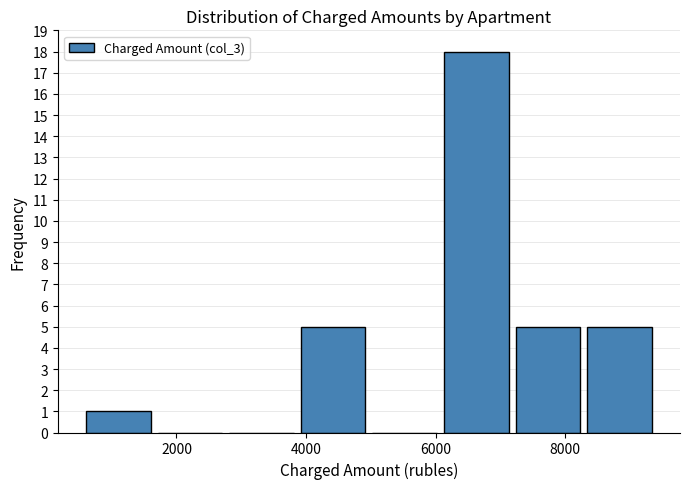

Reading left to right, transcribe this chart: for each bar, give the range it covers on the x-axis and its height. Neither the bar edges nor the heights are printed on the chart, so give them approximately, as read against the axes.

600 to 1800: 1
1800 to 2800: 0
2800 to 4000: 0
4000 to 5000: 5
5000 to 6200: 0
6200 to 7200: 18
7200 to 8400: 5
8400 to 9400: 5